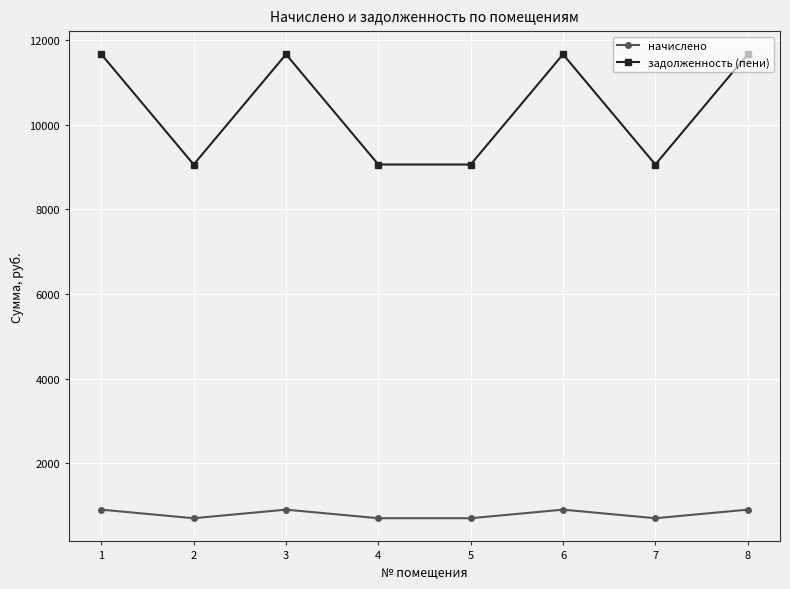

What are all the series names shown in the legend?

начислено, задолженность (пени)